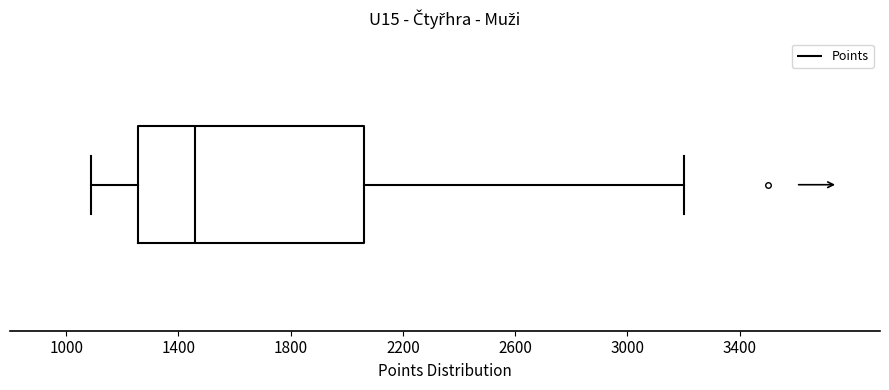

Read this box plot against the x-axis: the position of the median line, the range covered by the box, and the ends of both whiskers. The values are not printed on the chart, so give them approximately, as read against the axis.

median 1450, box 1250 to 2050, whiskers 1100 to 3200